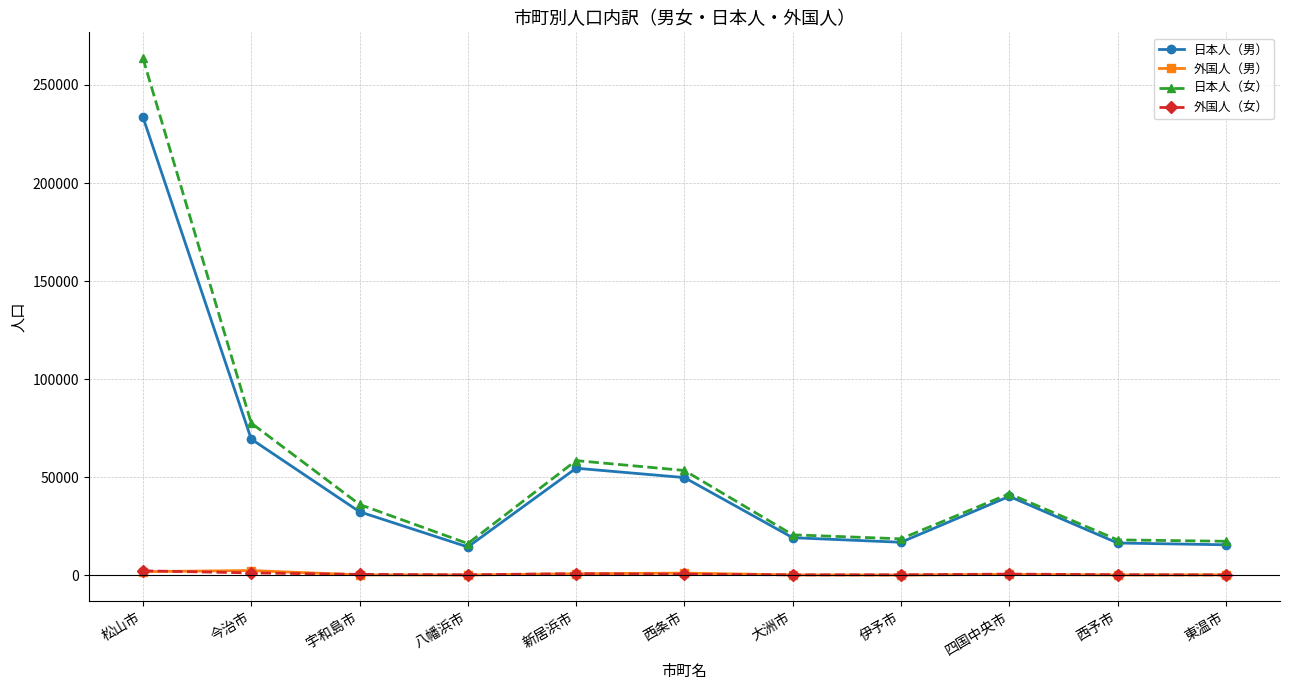

The value of 日本人（男） at 伊予市 is 16795. True or false?

True